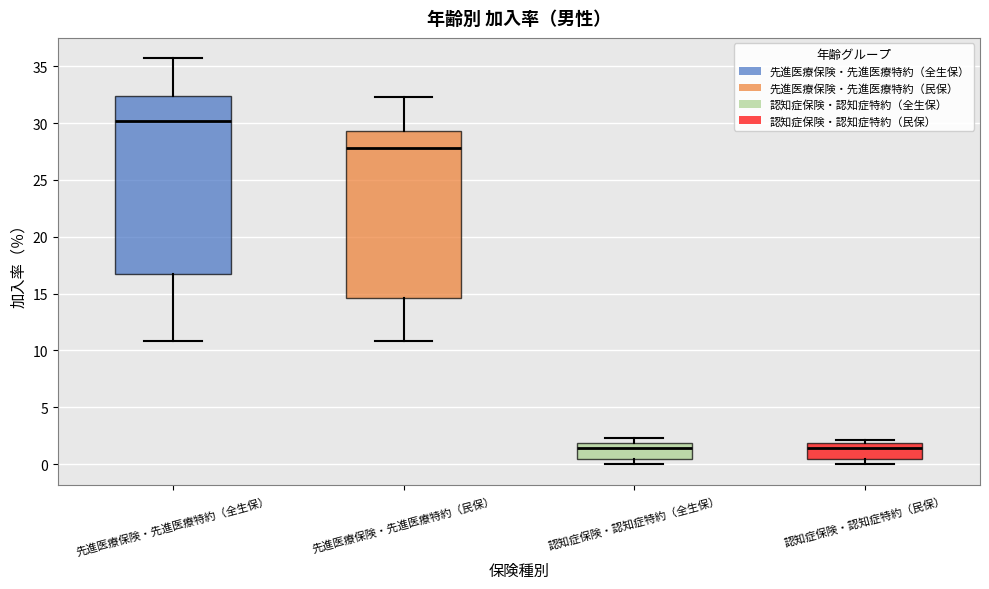

Comparing the boxes themselves (not the whiskers), which one is the tallest?

先進医療保険・先進医療特約（全生保）